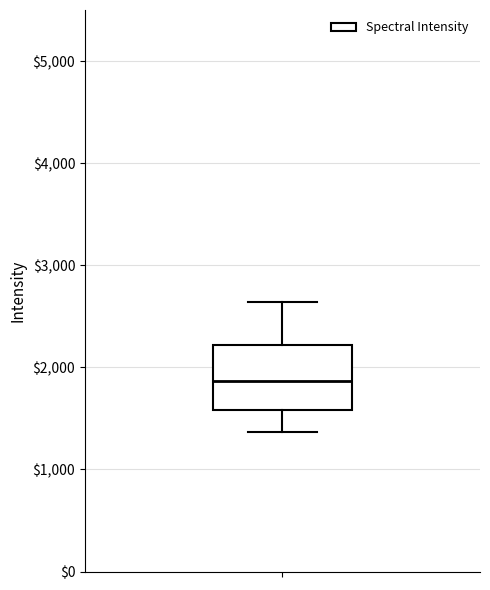

Read this box plot against the y-axis: the position of the median line, the range covered by the box, and the ends of both whiskers. The values are not printed on the chart, so give them approximately, as read against the axis.

median 1900, box 1600 to 2200, whiskers 1400 to 2600